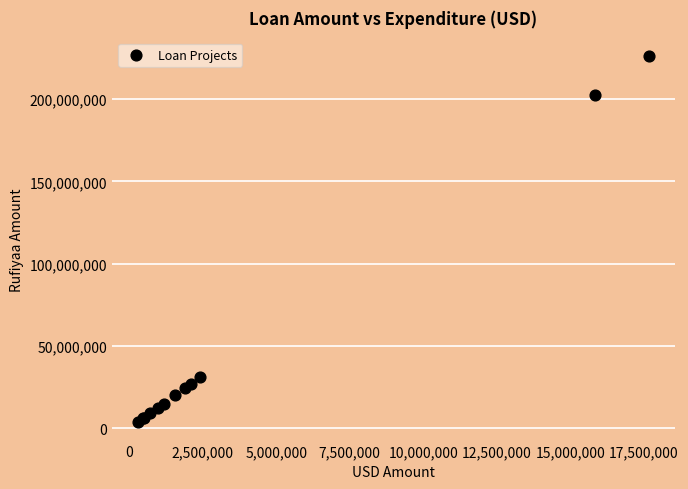

What Y value in the scatter plot is closest to 115034342?

30946585.6